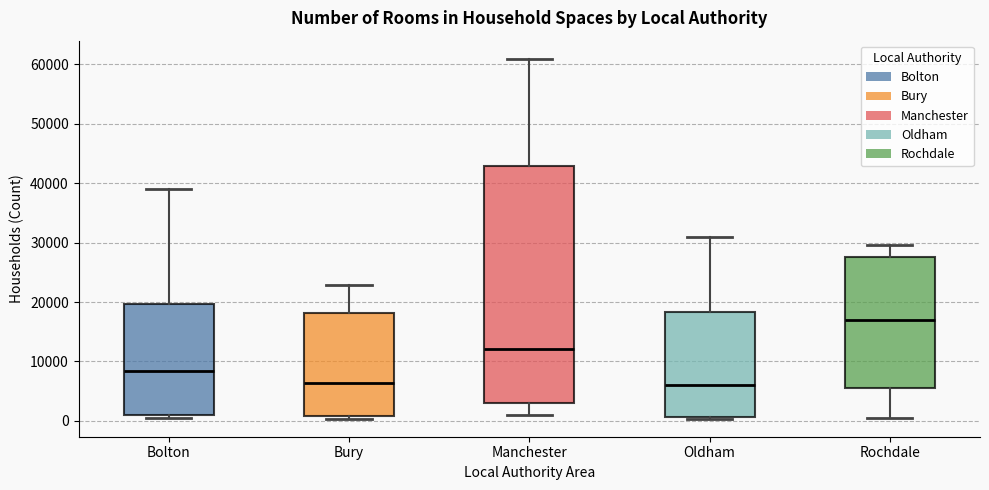

Which box is the tallest, from its lower edge to its upper edge?

Manchester